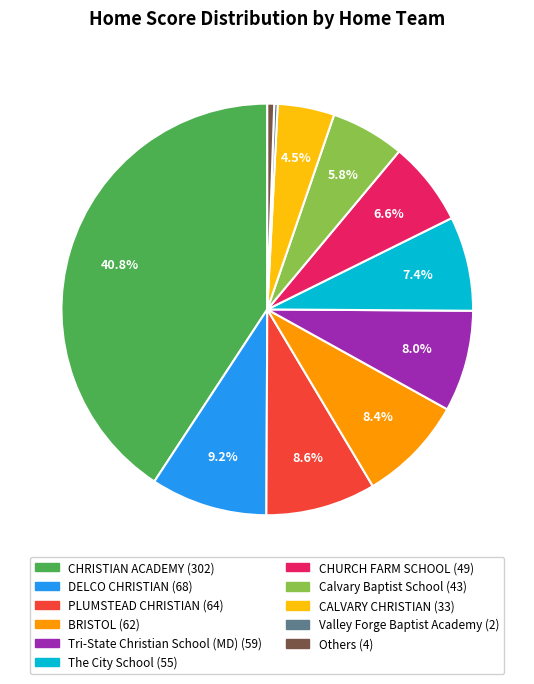

Is there any slice that represents more than half of the pie?

No